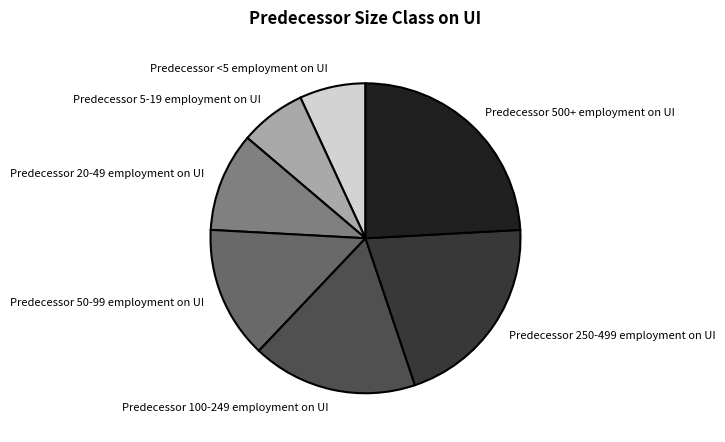

Which category has the biggest portion of the pie?

Predecessor 500+ employment on UI